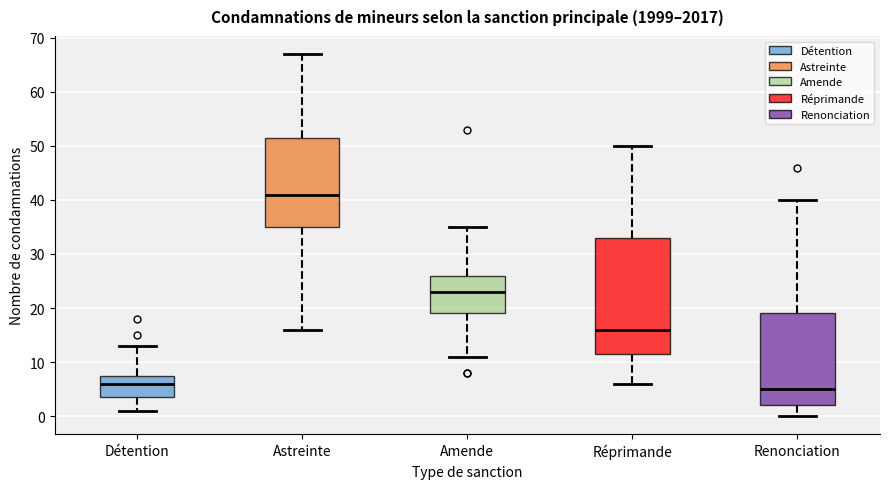

Which box's median line is the highest?

Astreinte